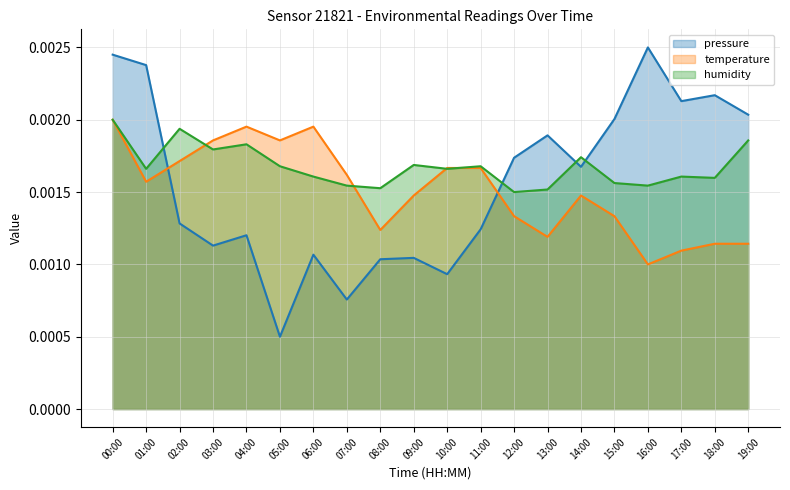

The pressure series shows 0.0 at 16:00. True or false?

False